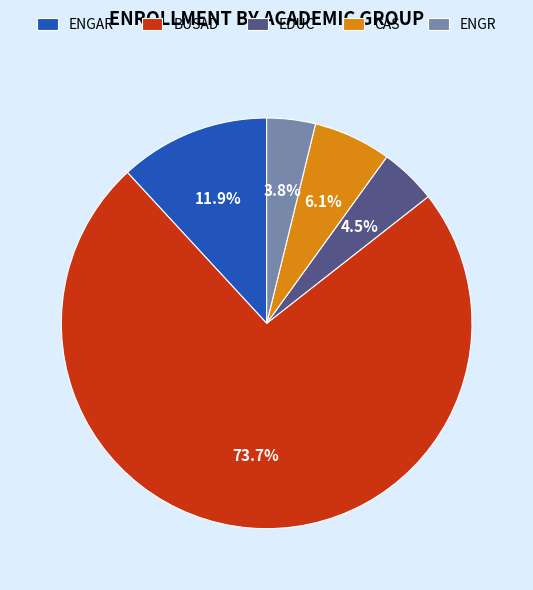

Between BUSAD and ENGAR, which is larger?

BUSAD